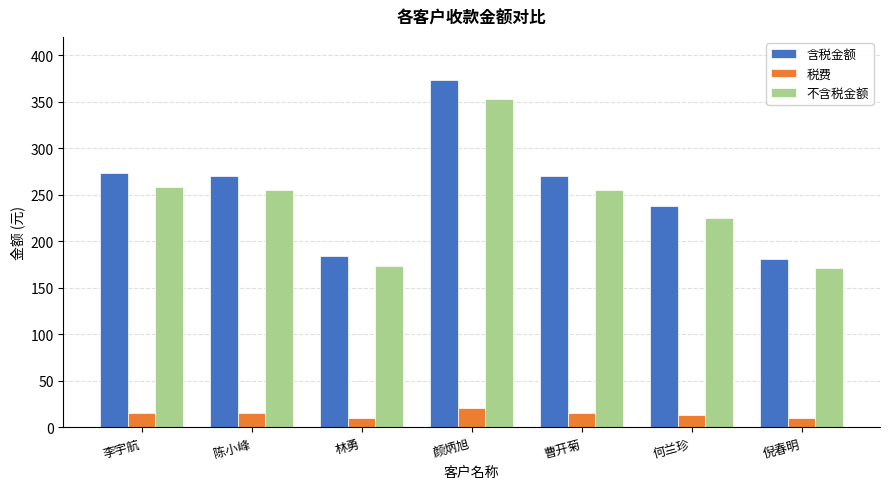

What is the average value of the 含税金额 series?

256.3